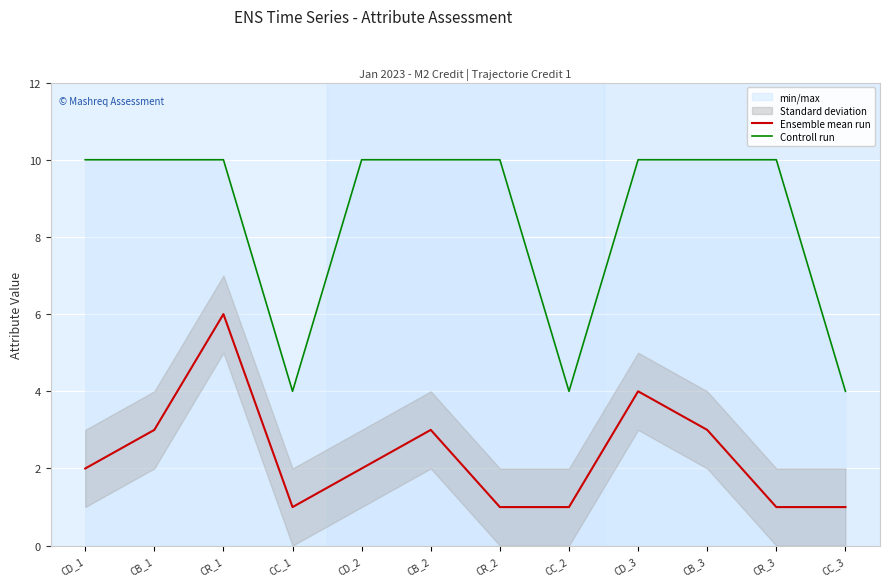

Which series has the largest range (max minus min)?

Controll run